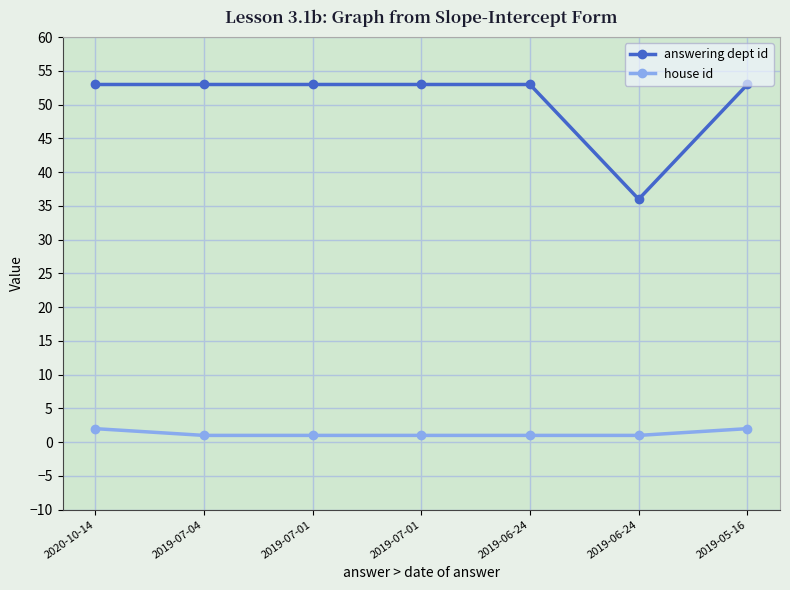

Which series has the largest total across all categories?

answering dept id